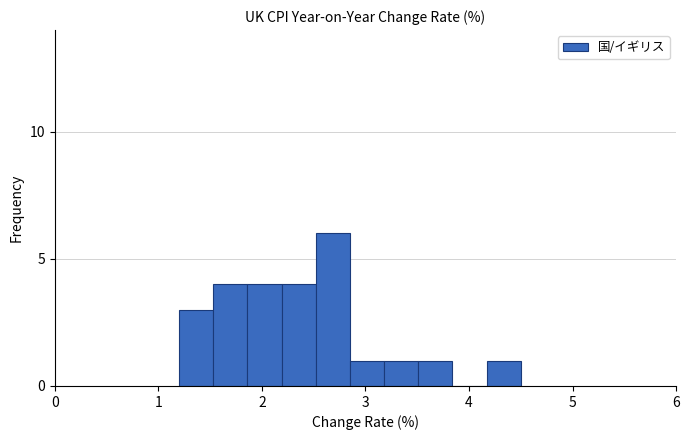

Around what value on the x-axis is the tallest bar? Give the approximate position of its centre, as read against the axis.

2.7